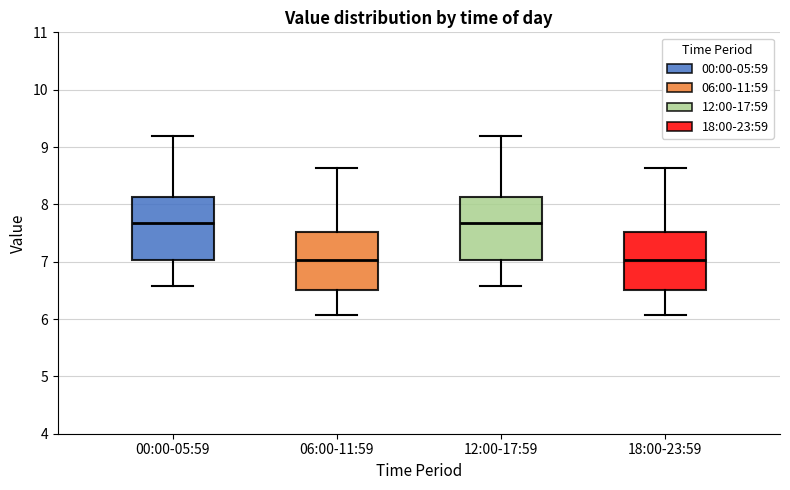

Where does the upper whisker of the box for 18:00-23:59 end on the y-axis? The values are not printed on the chart, so give them approximately, as read against the axis.

8.6